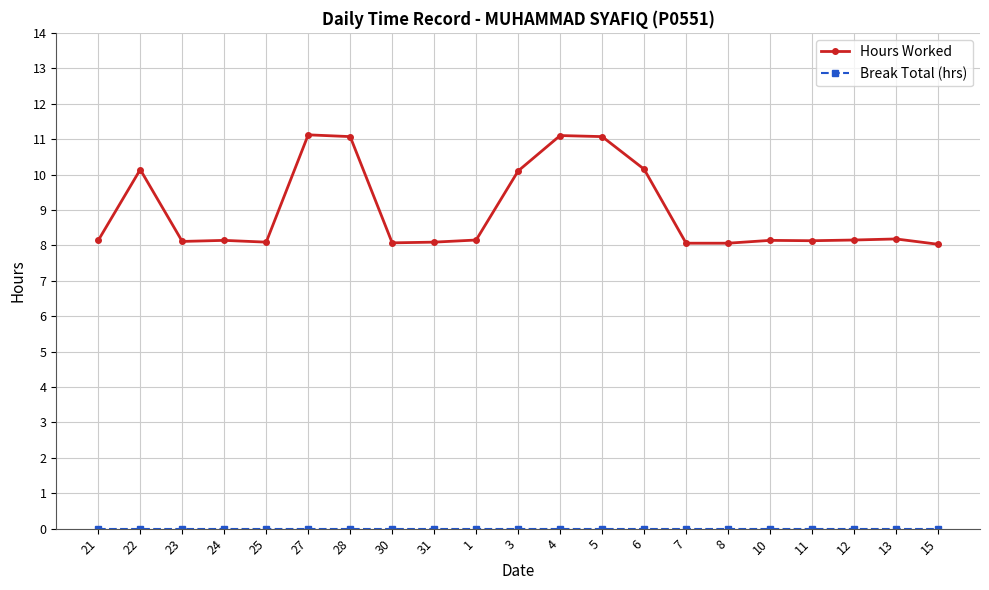

What is the total value across all series at 24?

8.1